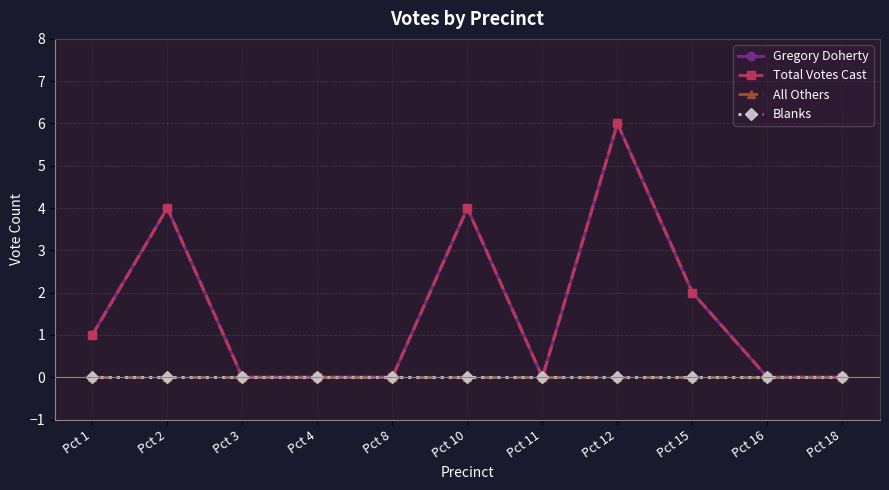

Is this an area chart (filled region under the line)?

No